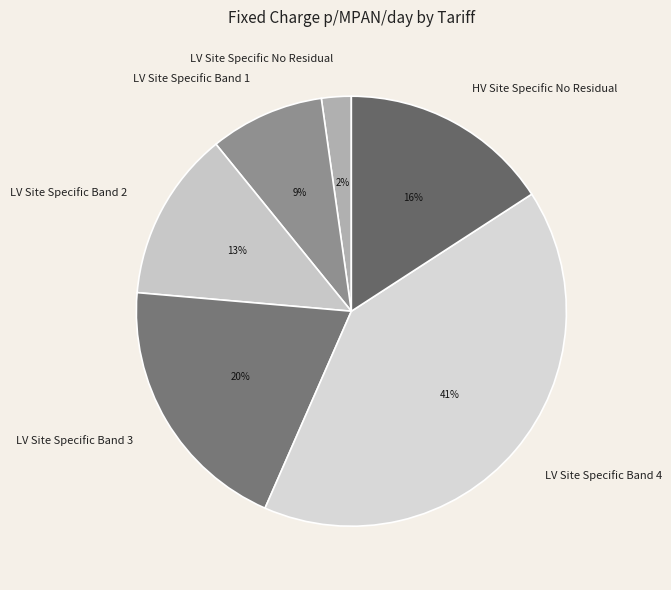

Does LV Site Specific Band 4 account for over 50% of the chart?

No